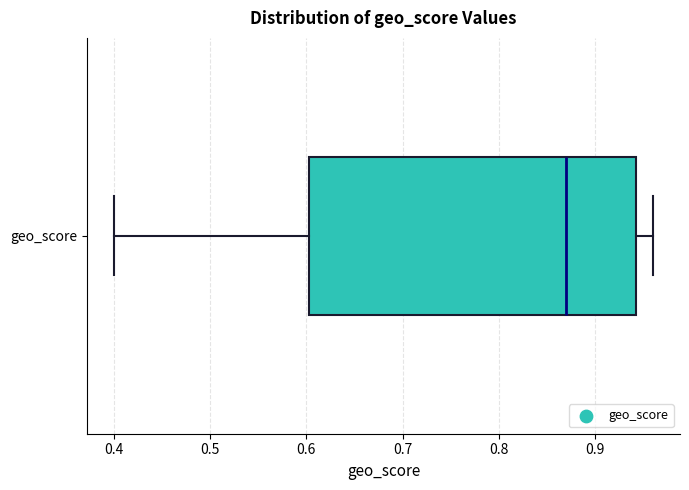

Read this box plot against the x-axis: the position of the median line, the range covered by the box, and the ends of both whiskers. The values are not printed on the chart, so give them approximately, as read against the axis.

median 0.87, box 0.60 to 0.94, whiskers 0.40 to 0.96